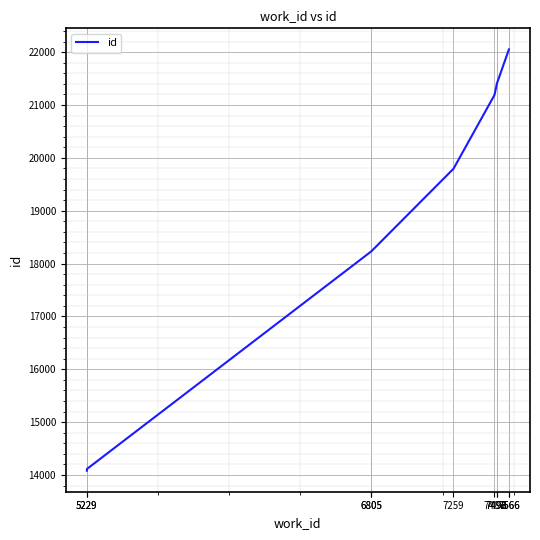

Between 7566 and 7486, which is larger?

7566